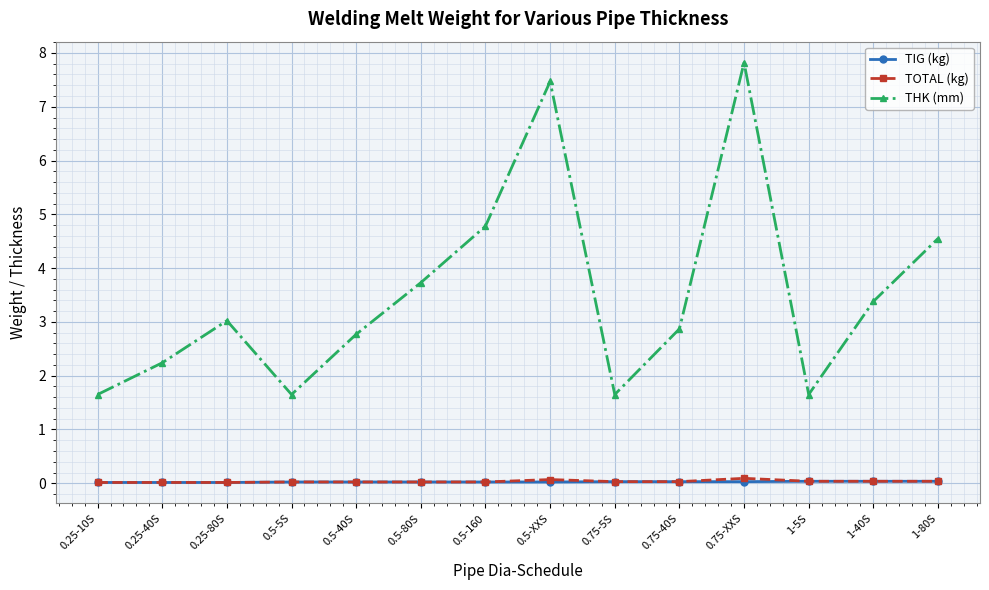

How many lines are shown in the chart?

3